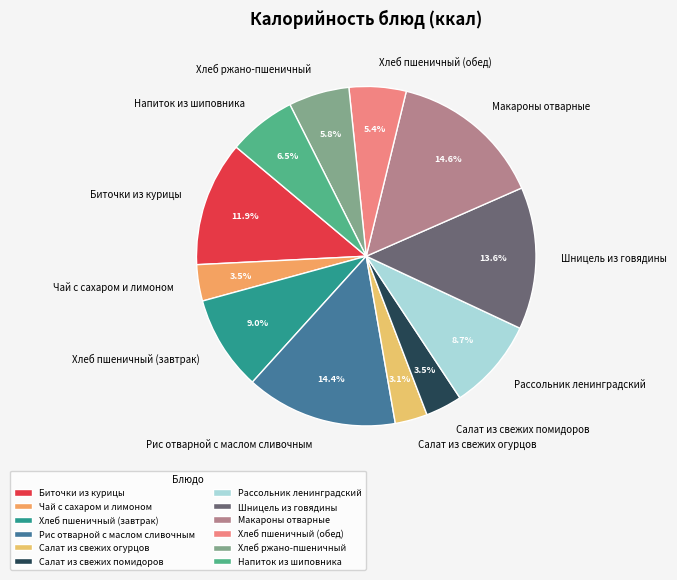

How many slices are in this pie chart?

12